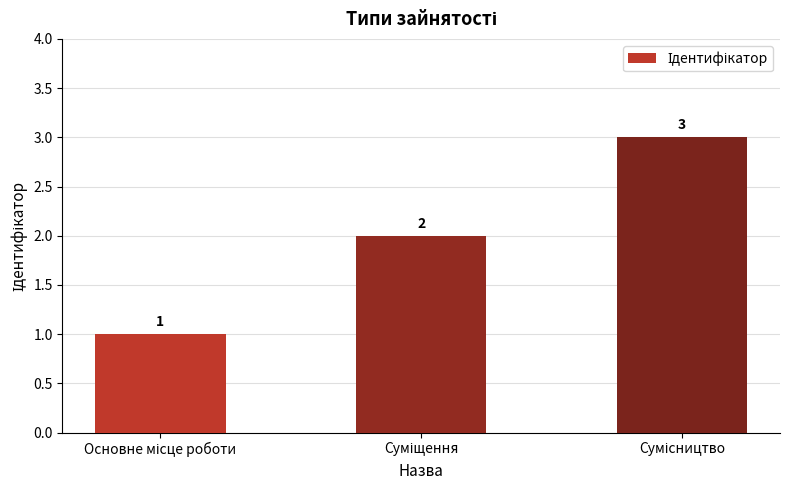

What is the maximum value shown in the chart?

3